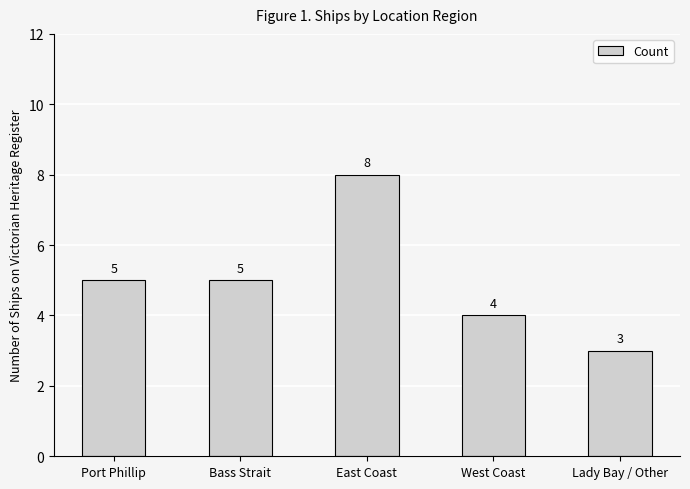

Reading left to right, what are all the values shown in this chart?

5	5	8	4	3